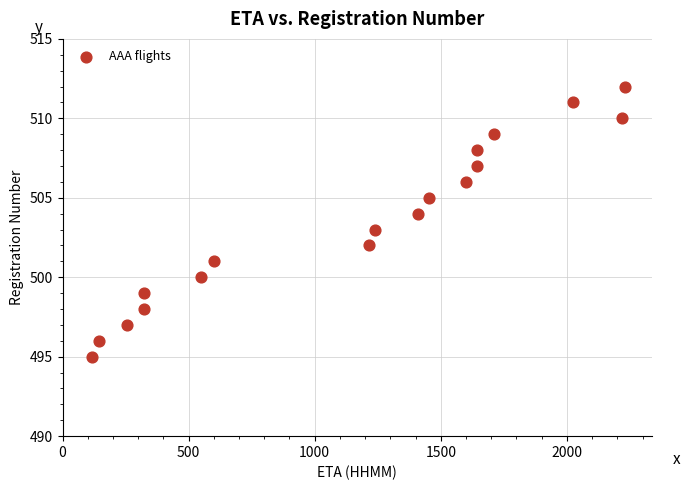

What is the range of Y values (max minus min)?

17